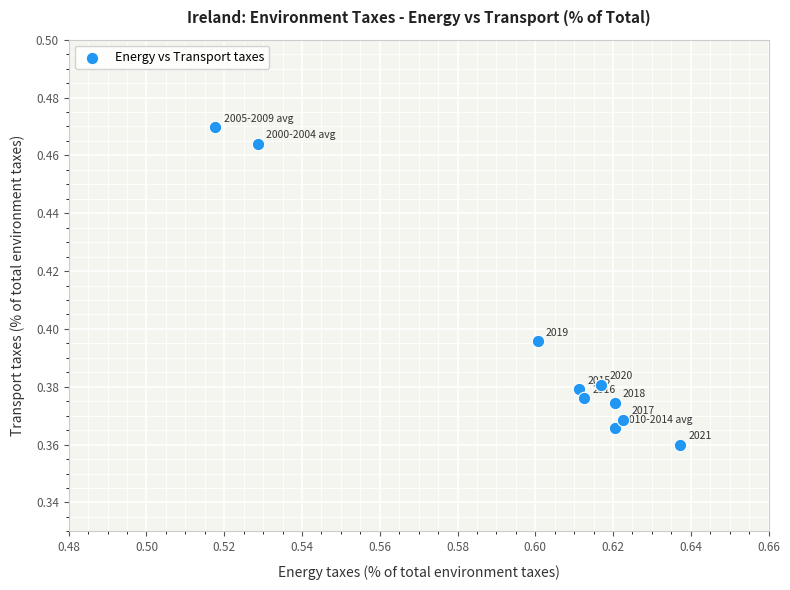

What is the average X value?

0.6